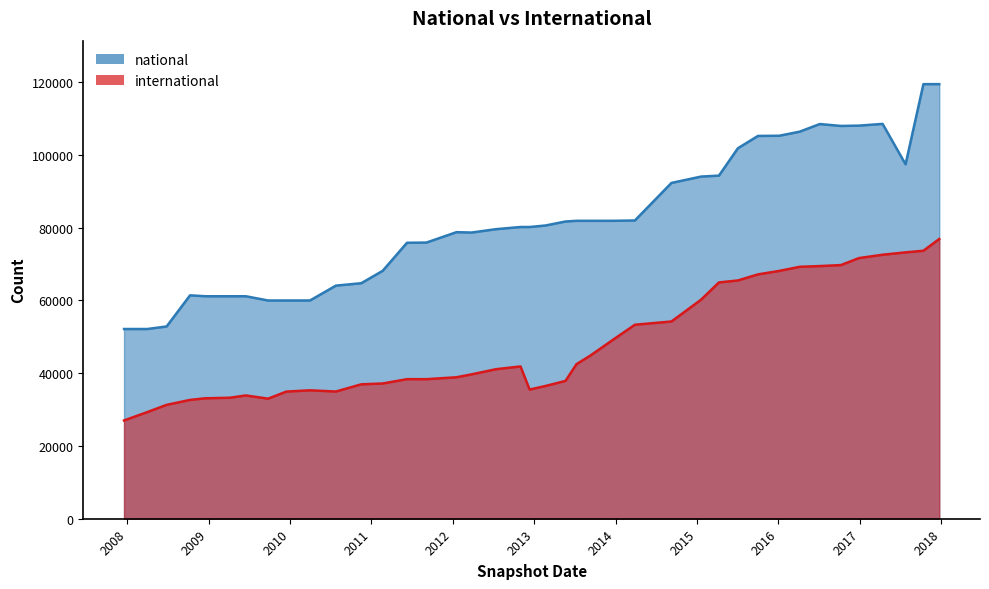

What is the highest value of the national series?

119460